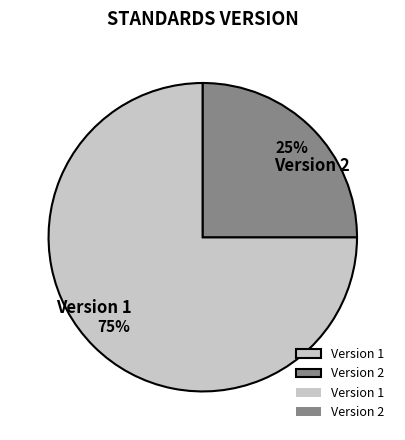

To the nearest percent, what is the difference between the largest and smallest slice percentages?

50%